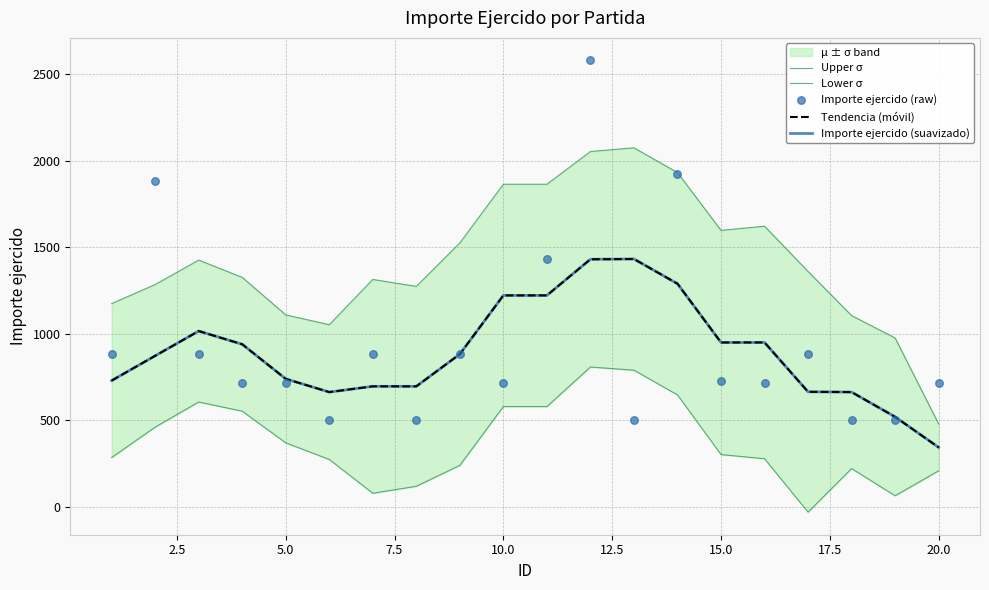

Which series has the widest spread of Y values?

Importe ejercido (raw)